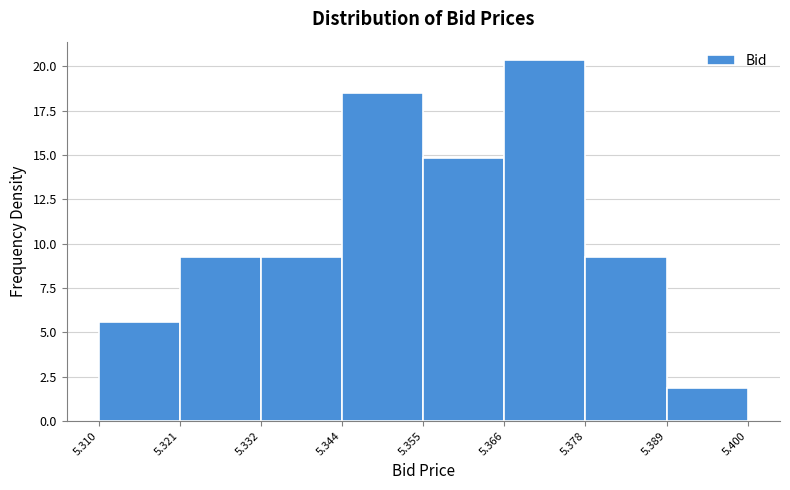

What is the height of the bar covering 5.310 to 5.321 on the x-axis? The values are not printed on the chart, so give them approximately, as read against the axis.

5.5